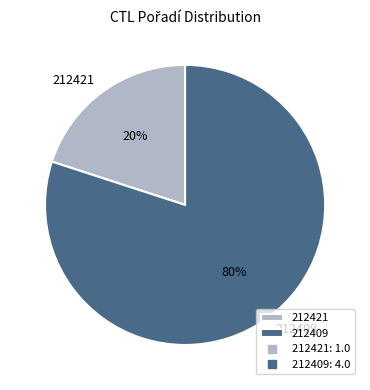

What is the smallest slice in the pie chart?

212421